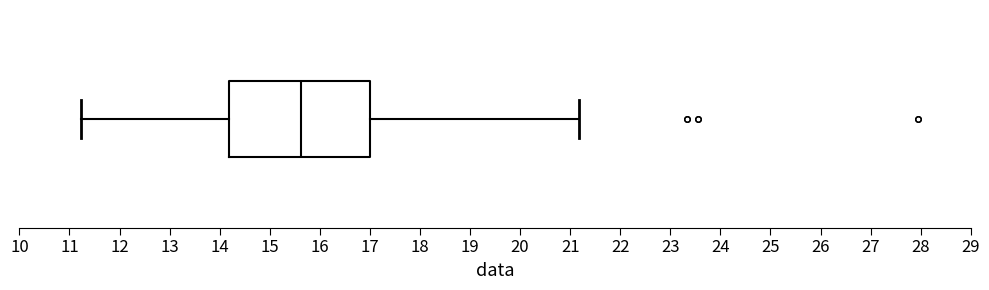

Transcribe this box plot: give where the median line is, the range the box spans, and where the two whiskers end, as read against the x-axis. The values are not printed on the chart, so give them approximately, as read against the axis.

median 15.6, box 14.2 to 17.0, whiskers 11.2 to 21.2